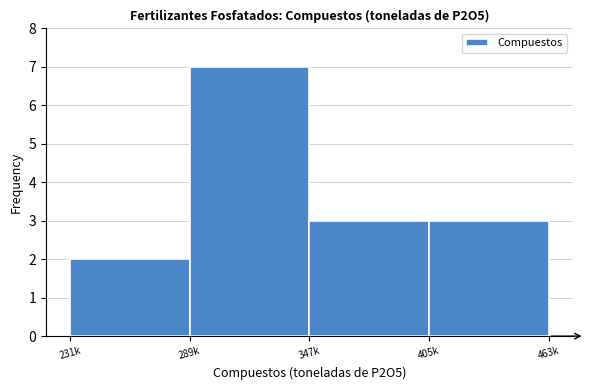

Reading left to right, list all the values displayed in this chart.

231k=2	289k=7	347k=3	405k=3